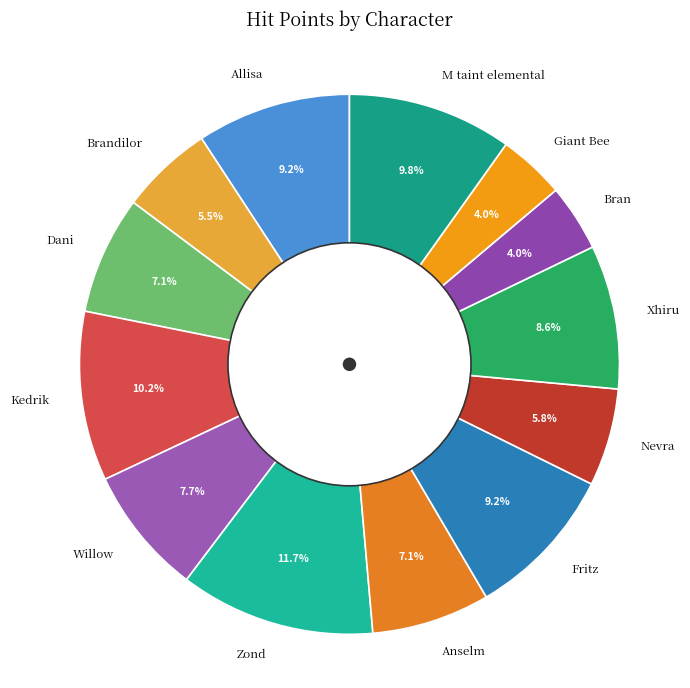

Is it true that Willow is 2% of the pie?

False